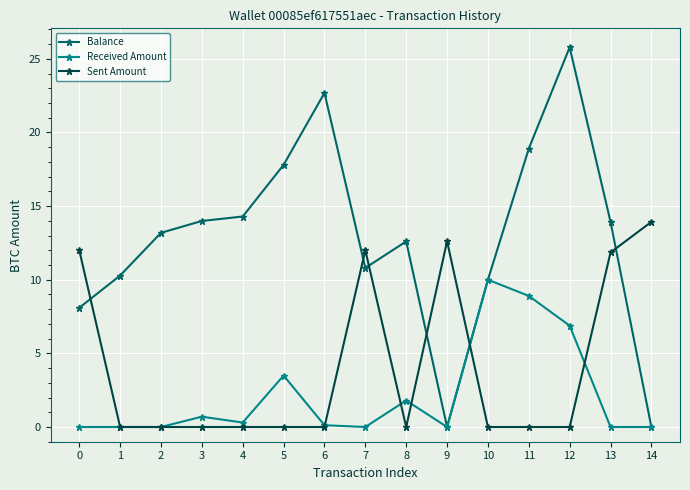

Rank the series by their average value, from lowest to highest.

Received Amount, Sent Amount, Balance